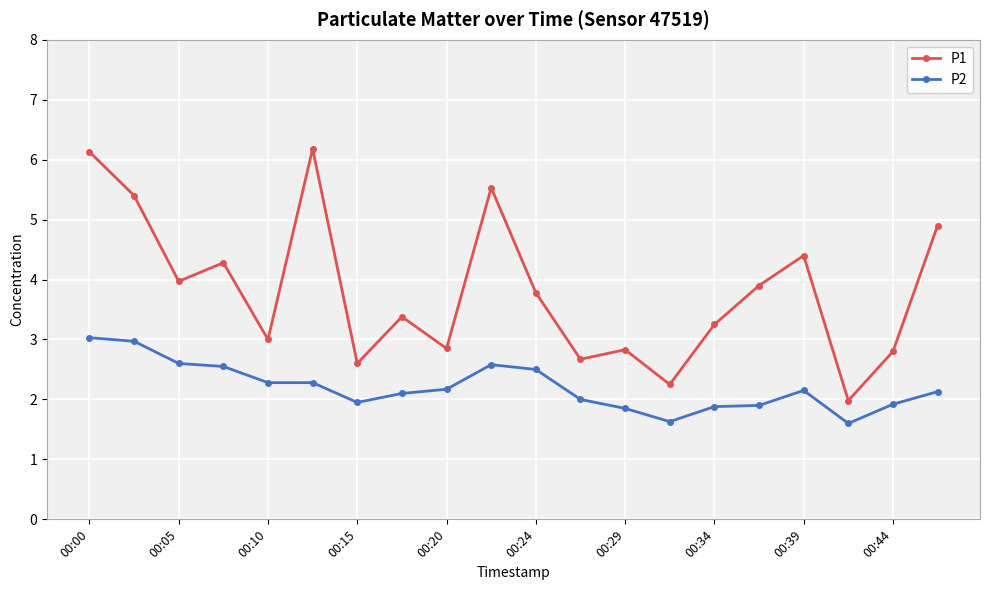

Which series has the widest spread of values?

P1